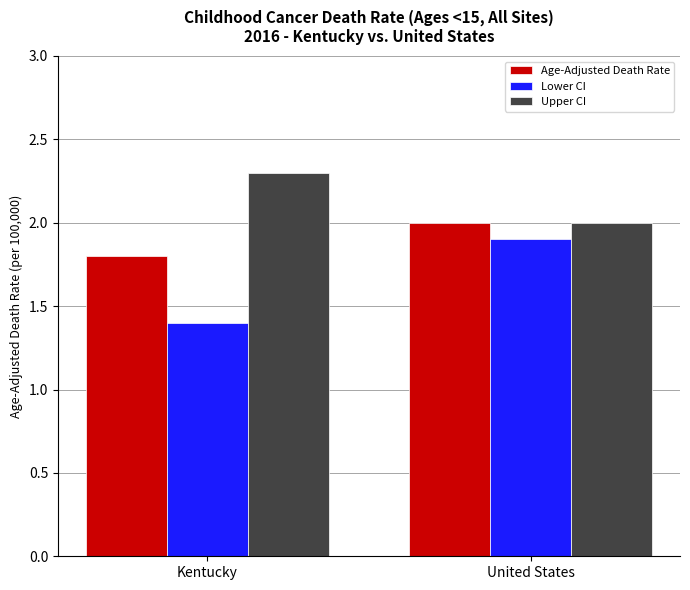

Rank the series by their average value, from lowest to highest.

Lower CI, Age-Adjusted Death Rate, Upper CI